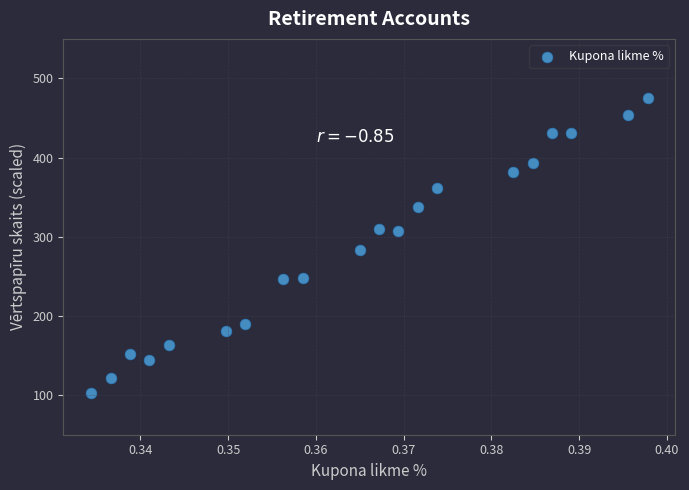

What Y value in the scatter plot is closest to 289?

283.0